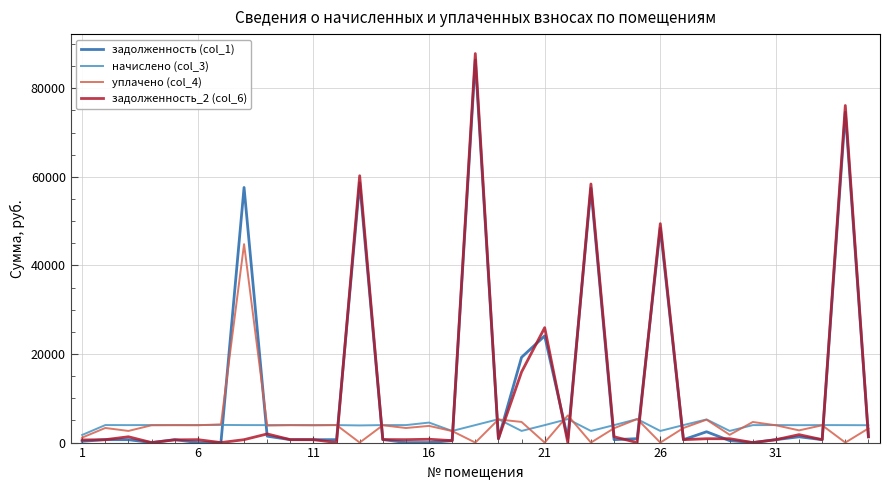

After their last crossing, which series has the higher values: начислено (col_3) or задолженность_2 (col_6)?

начислено (col_3)